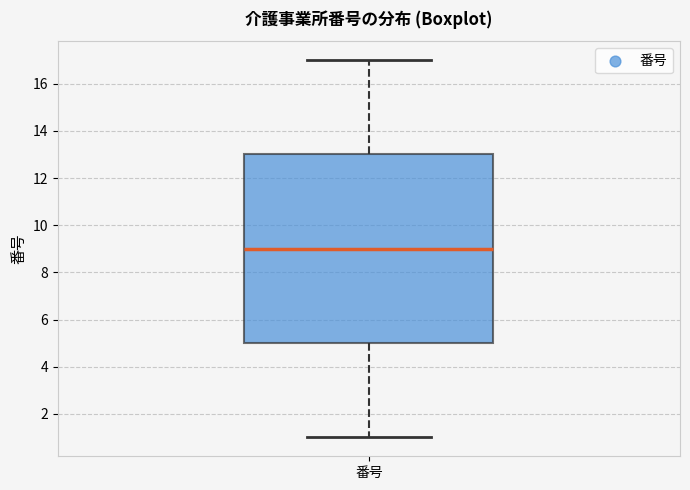

Transcribe this box plot: give where the median line is, the range the box spans, and where the two whiskers end, as read against the y-axis. The values are not printed on the chart, so give them approximately, as read against the axis.

median 9, box 5 to 13, whiskers 1 to 17